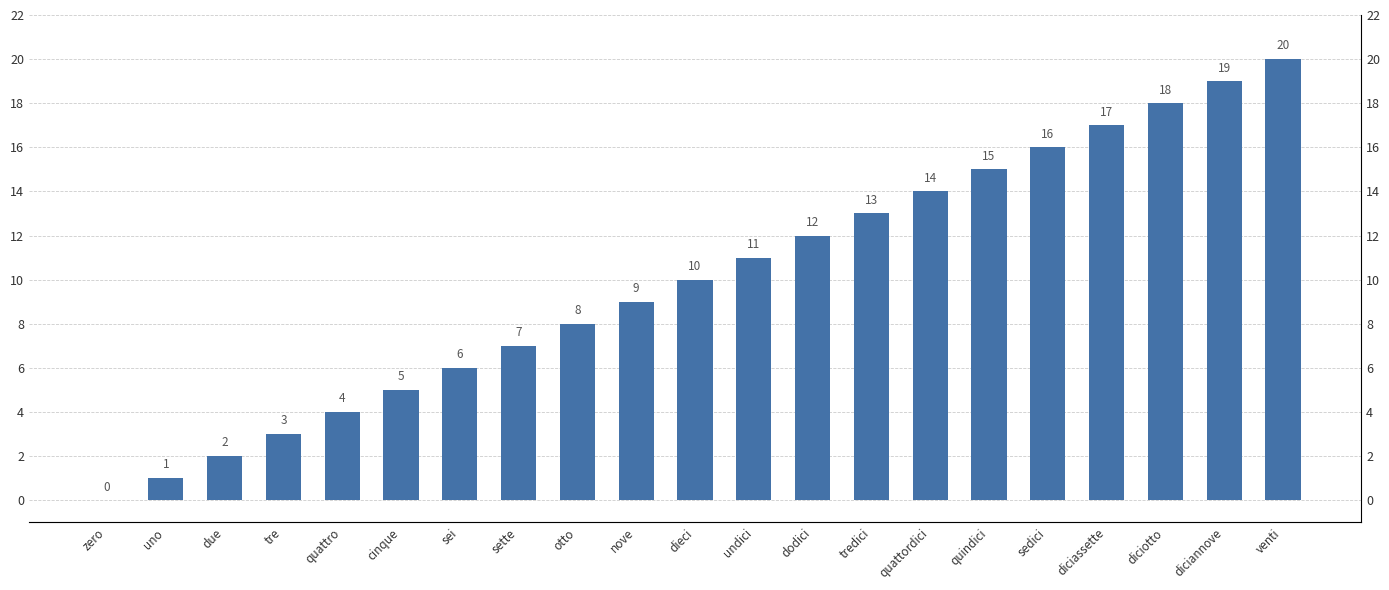

True or false: the data shows 1 at uno.

True